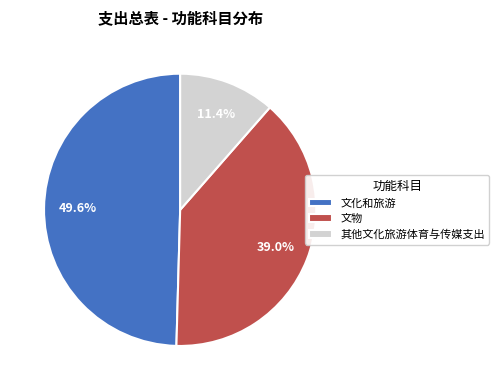

How many segments does this pie chart have?

3